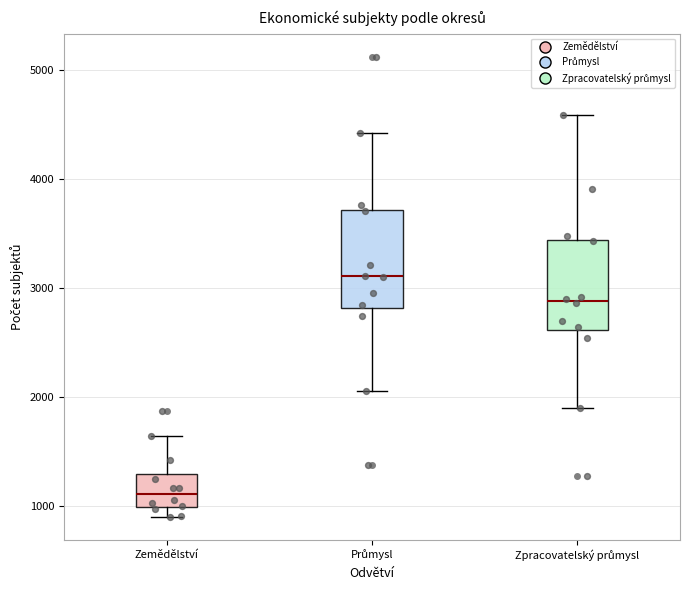

Where is the upper edge of the box for Zpracovatelský průmysl on the y-axis? The values are not printed on the chart, so give them approximately, as read against the axis.

3400